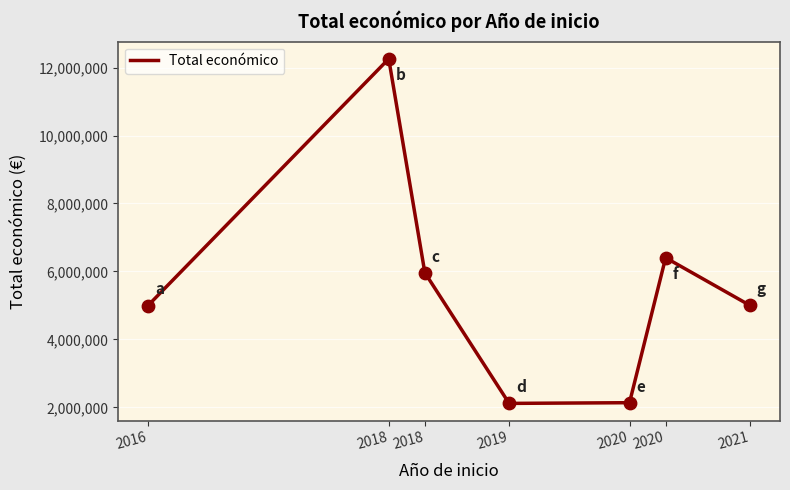

How many values are below 4999563?

3